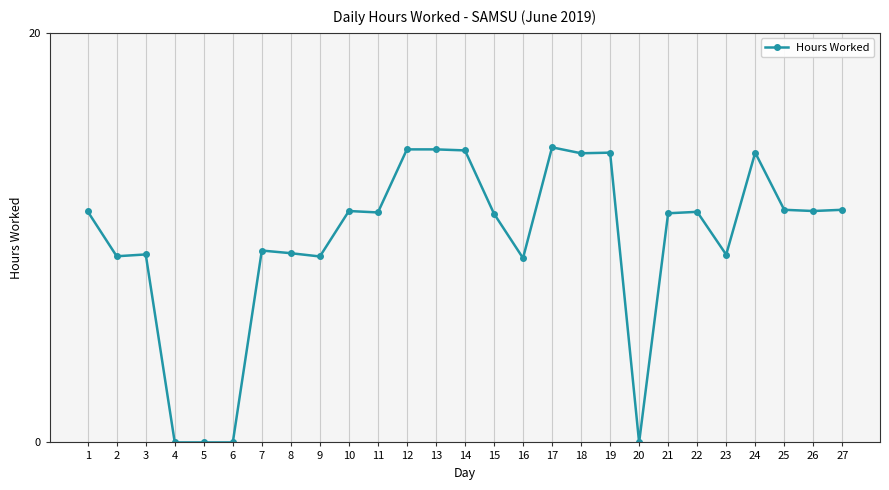

How many lines are shown in the chart?

1